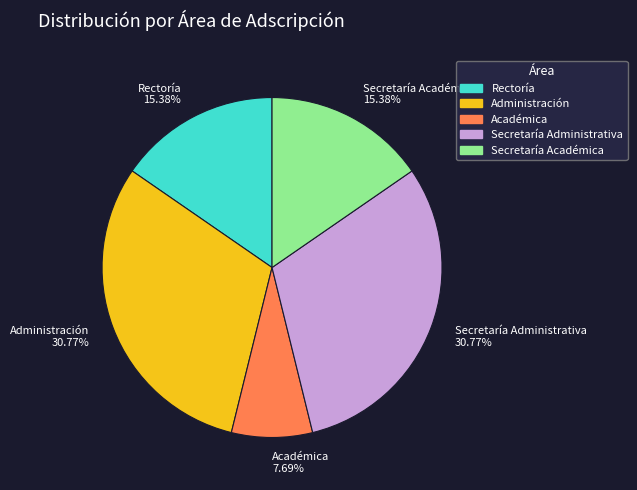

True or false: Rectoría accounts for 15% of the total.

True